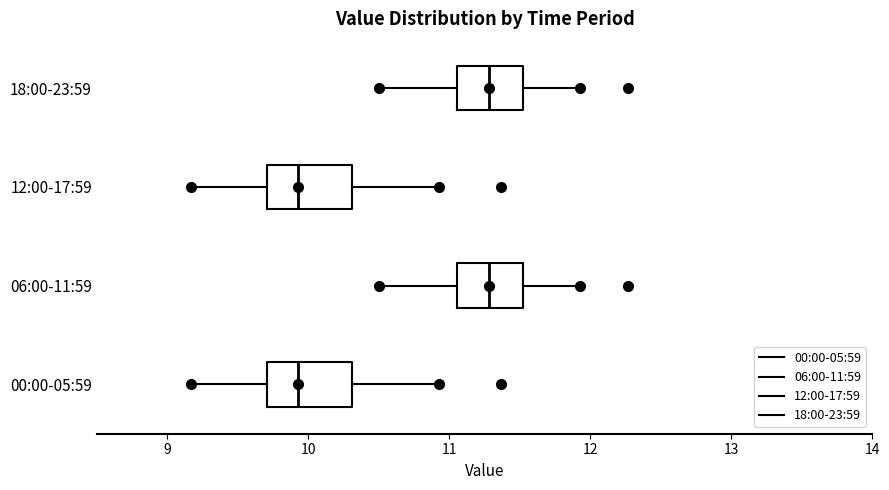

Reading bottom to top, read every box against the x-axis: the position of its median line, the range the box covers, and the ends of its whiskers. The values are not printed on the chart, so give them approximately, as read against the axis.

00:00-05:59: median 9.9, box 9.7 to 10.3, whiskers 9.2 to 10.9
06:00-11:59: median 11.3, box 11.1 to 11.5, whiskers 10.5 to 11.9
12:00-17:59: median 9.9, box 9.7 to 10.3, whiskers 9.2 to 10.9
18:00-23:59: median 11.3, box 11.1 to 11.5, whiskers 10.5 to 11.9